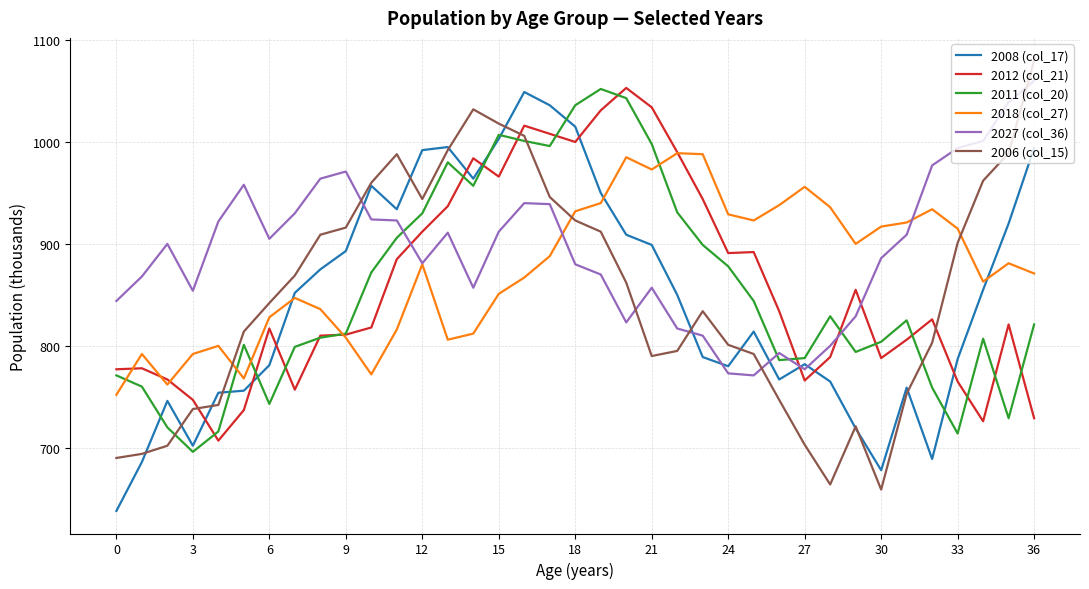

After their last crossing, which series has the higher values: 2006 (col_15) or 2018 (col_27)?

2006 (col_15)